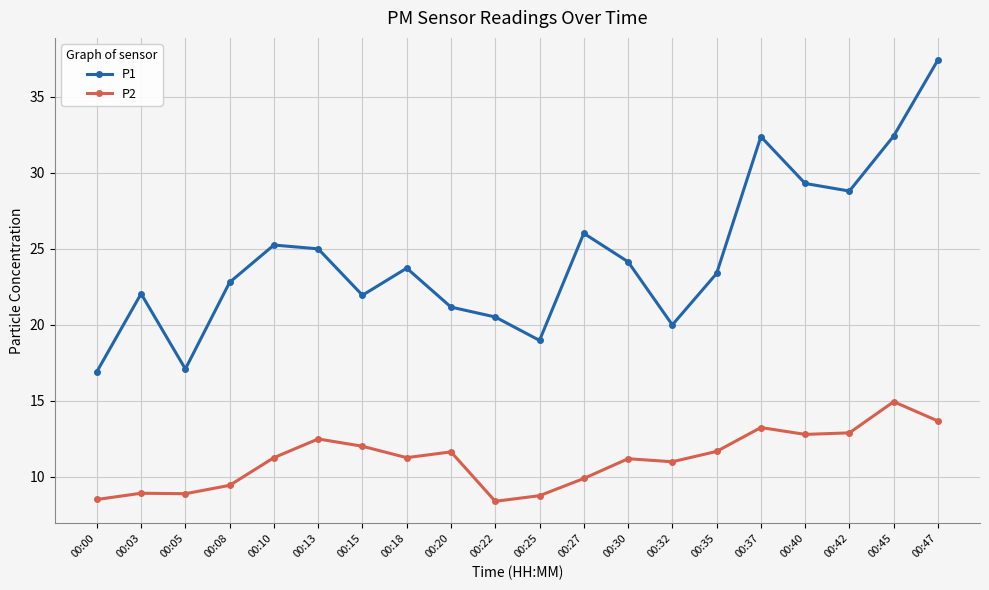

True or false: P1 has more than 2 interior local peaks.

True